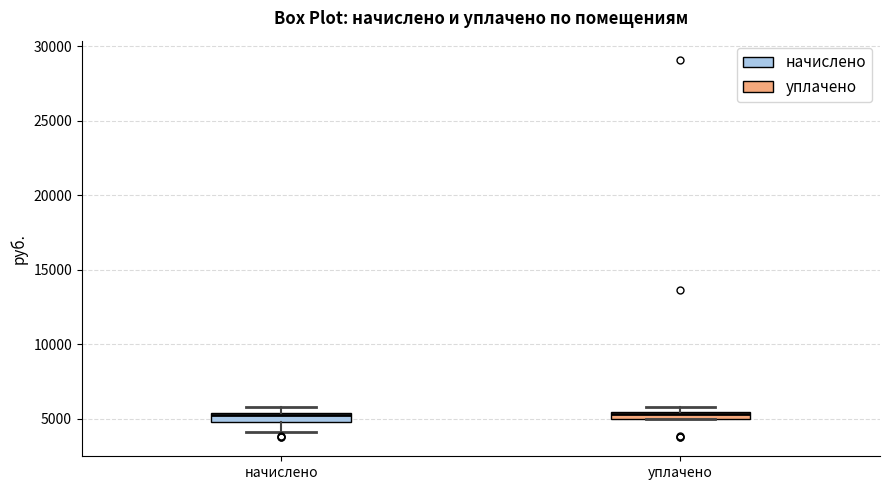

Where does the lower whisker of the box for начислено end on the y-axis? The values are not printed on the chart, so give them approximately, as read against the axis.

4000